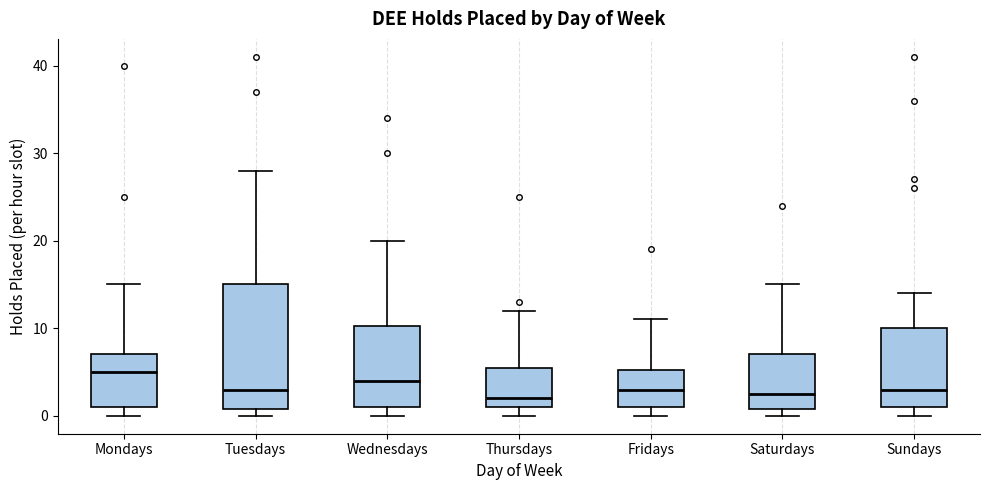

Which box is the tallest, from its lower edge to its upper edge?

Tuesdays